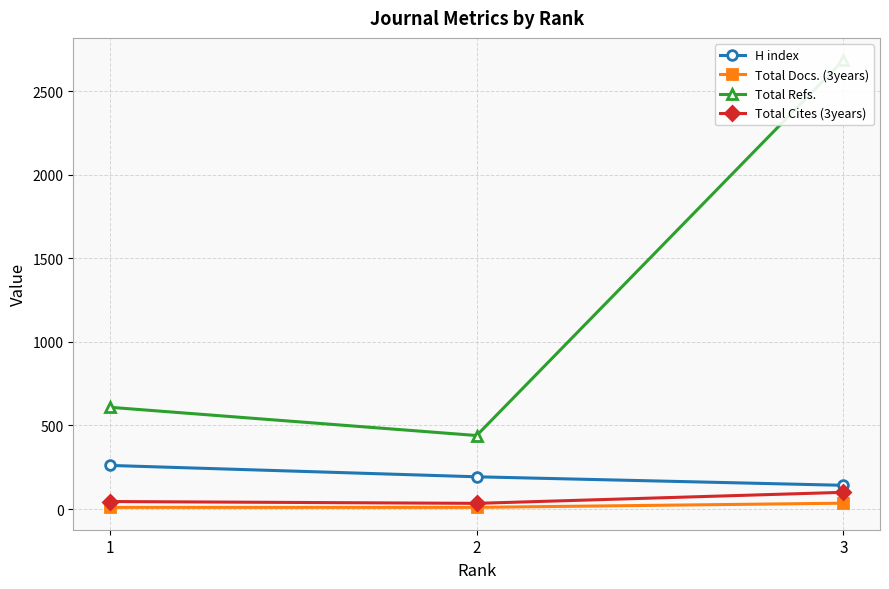

What are all the series names shown in the legend?

H index, Total Docs. (3years), Total Refs., Total Cites (3years)